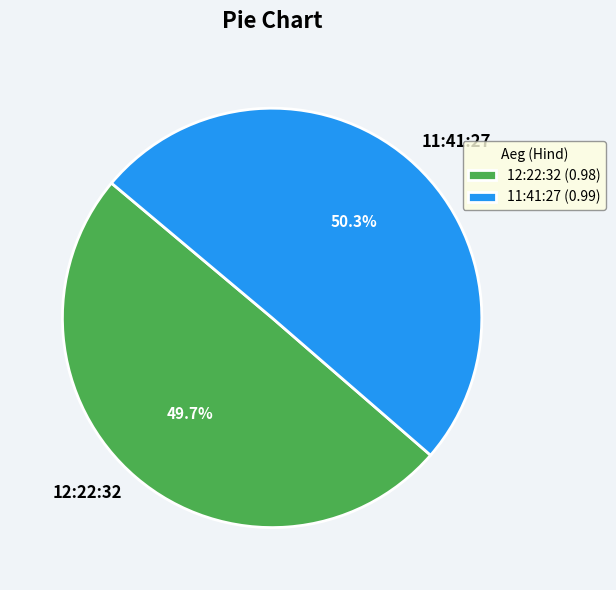

Does any single category account for the majority?

Yes